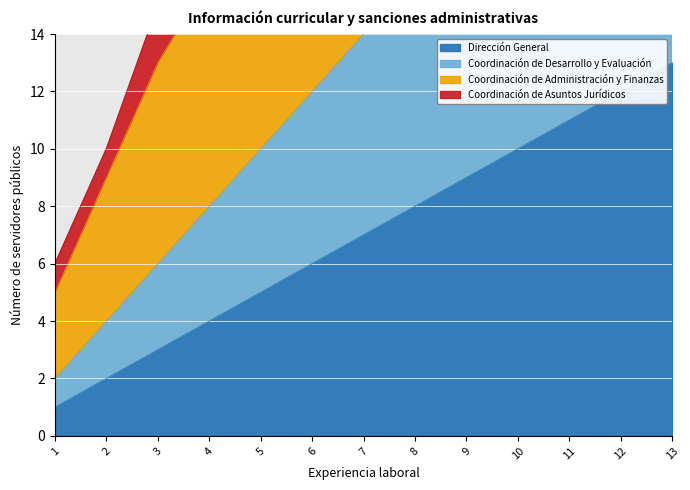

How many values in the Coordinación de Desarrollo y Evaluación series exceed 14?

6